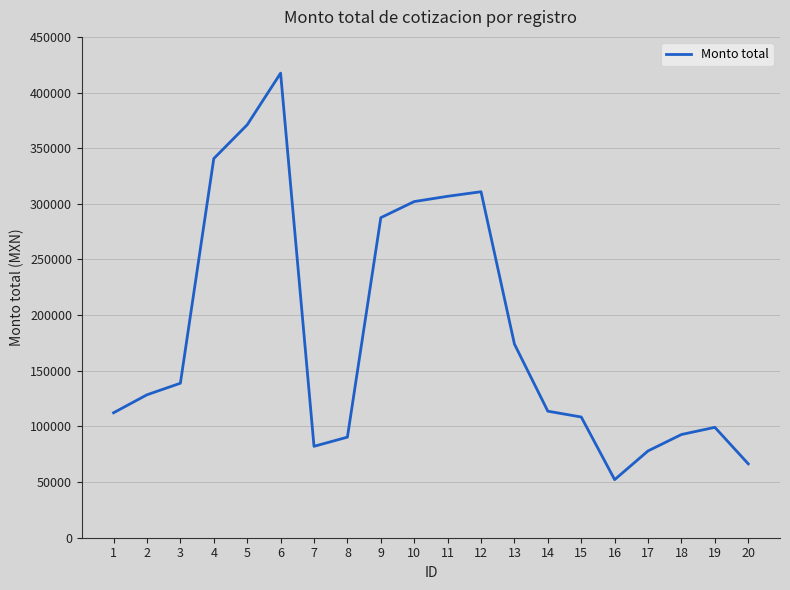

What is the ratio of the value at 3 to the value at 10?

0.5